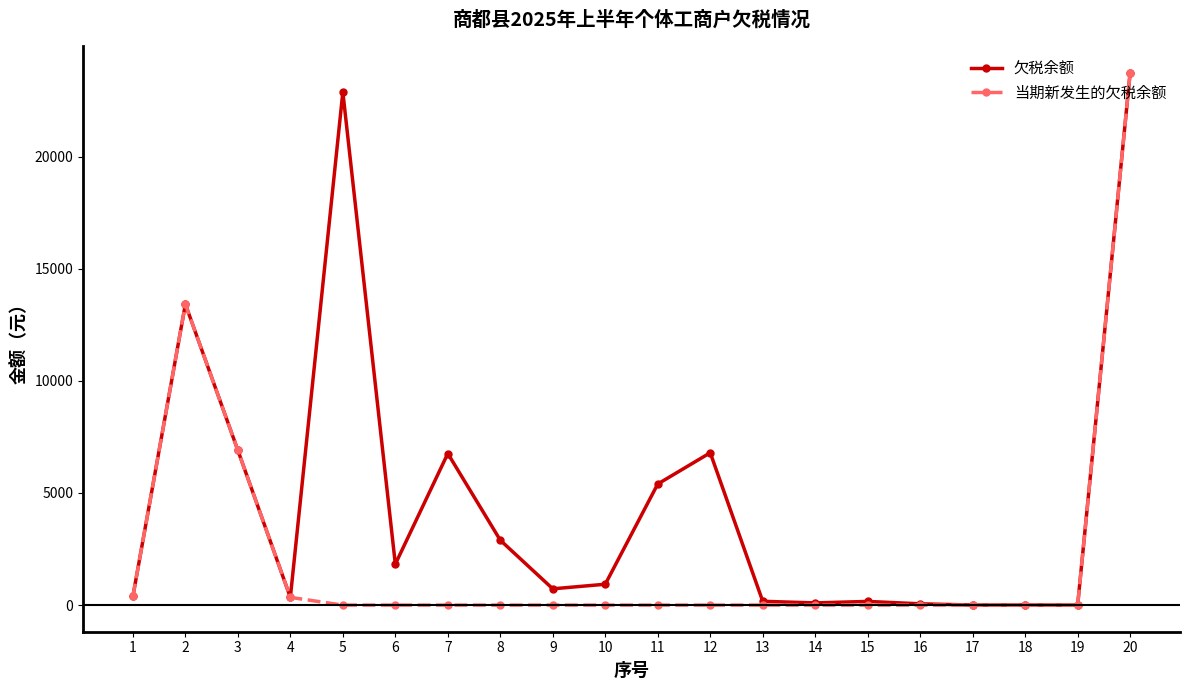

At which category does 欠税余额 reach its first local peak?

2